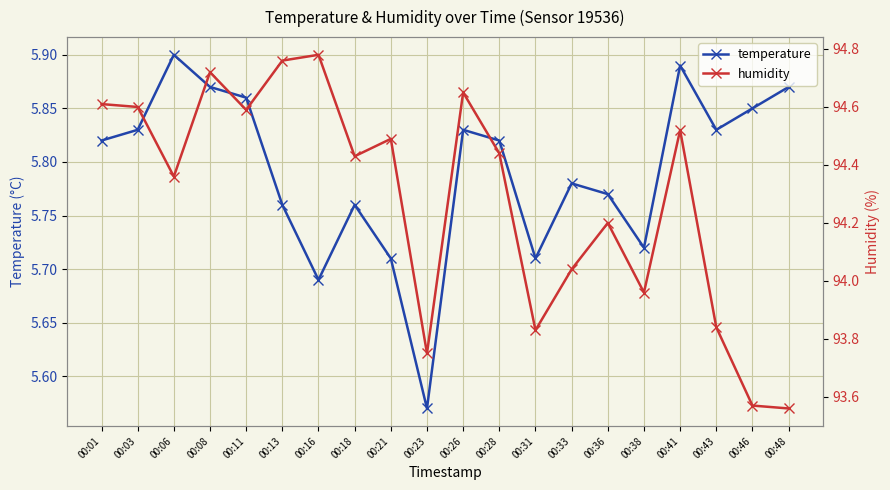

Where is the first local minimum for humidity?

00:06